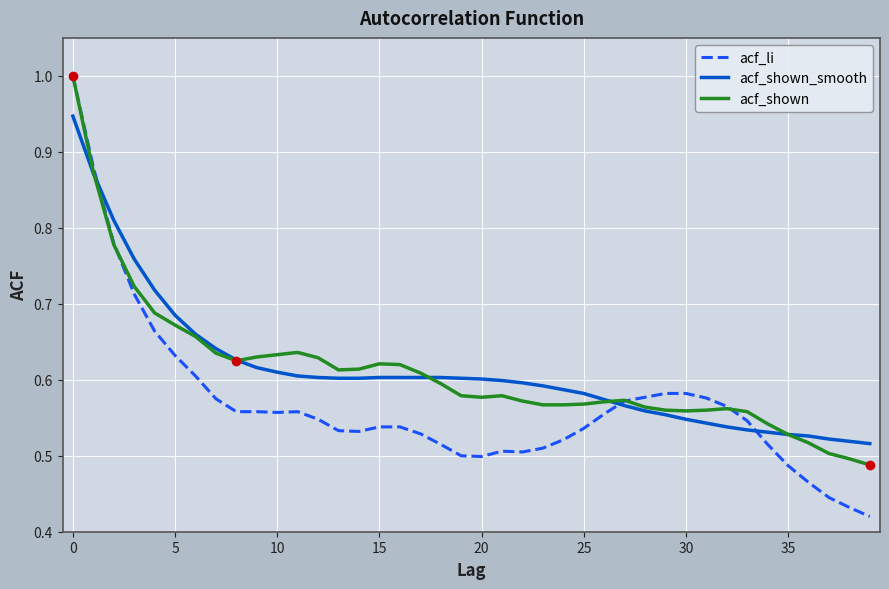

Which series has the widest spread of values?

acf_li